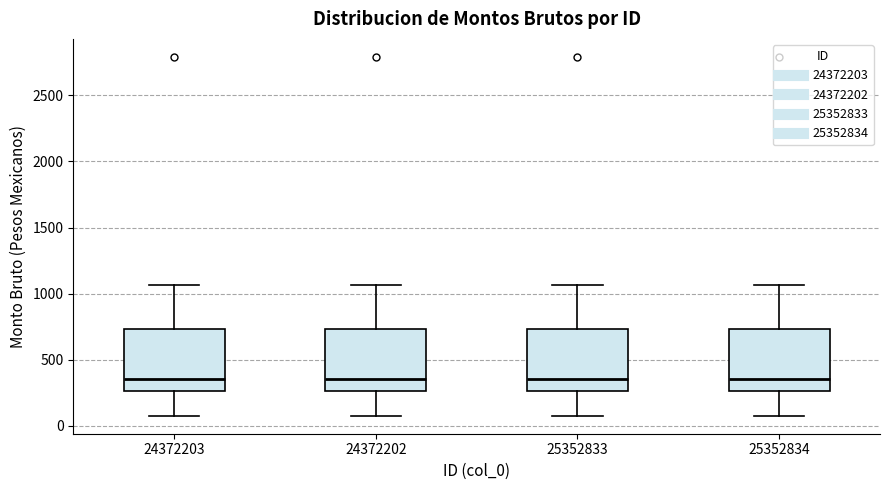

Where is the upper edge of the box at x = 24372203 on the y-axis? The values are not printed on the chart, so give them approximately, as read against the axis.

750